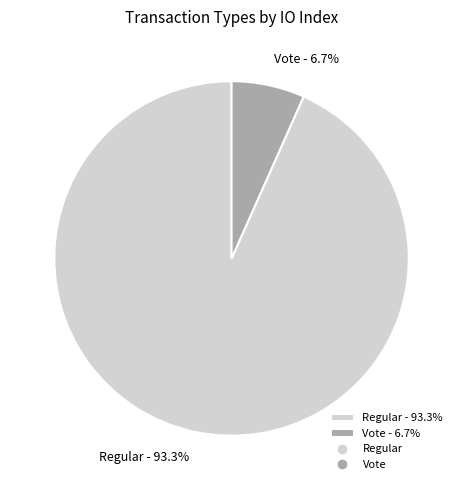

Rank the categories by value from highest to lowest.

Regular, Vote